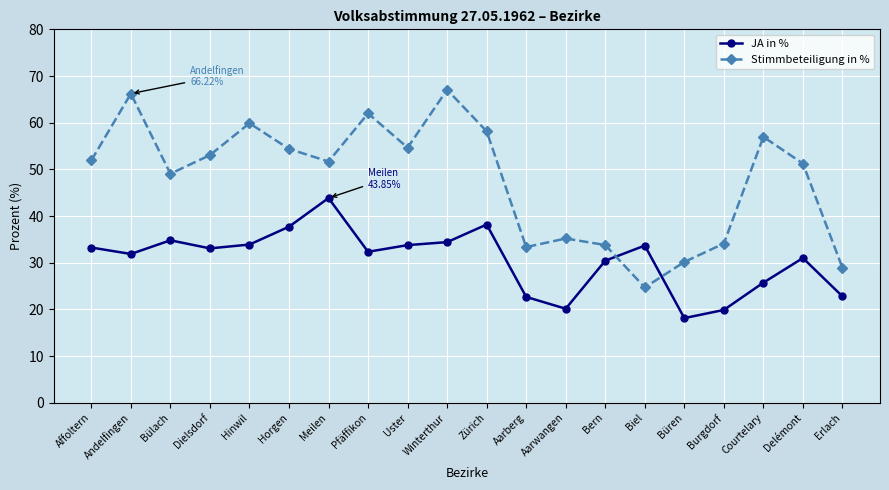

The value of Stimmbeteiligung in % at Erlach is 28.9. True or false?

True